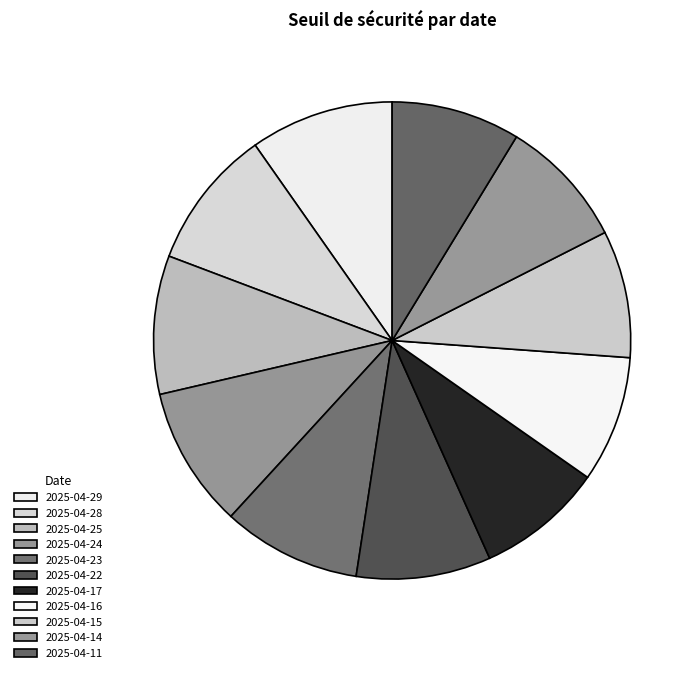

Count the number of slices in the pie.

11